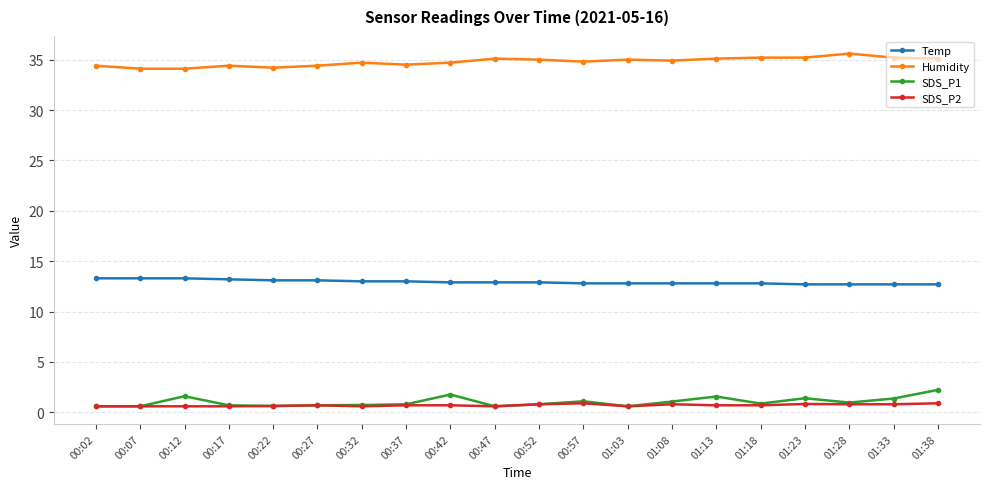

What is the difference between the Humidity values at 00:37 and 00:07?

0.4